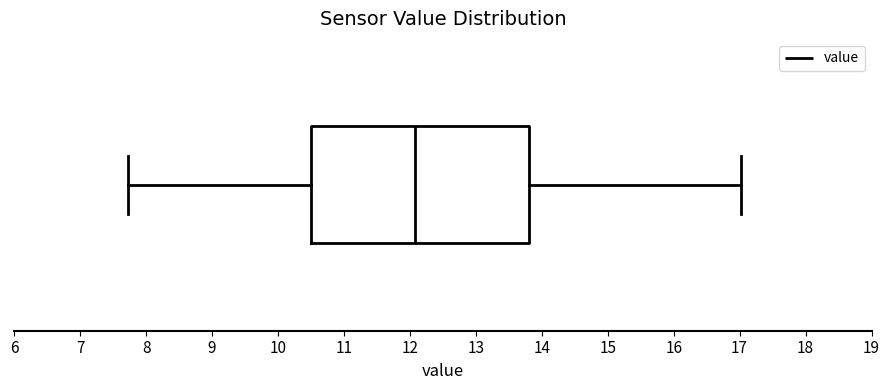

Where does the right whisker of the box end on the x-axis? The values are not printed on the chart, so give them approximately, as read against the axis.

17.0